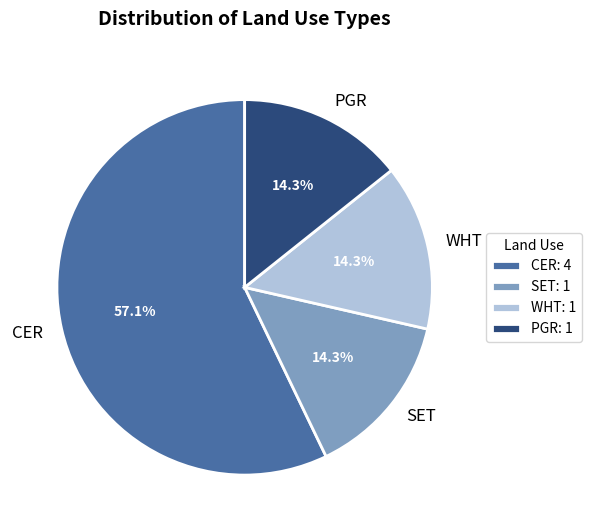

How many segments does this pie chart have?

4